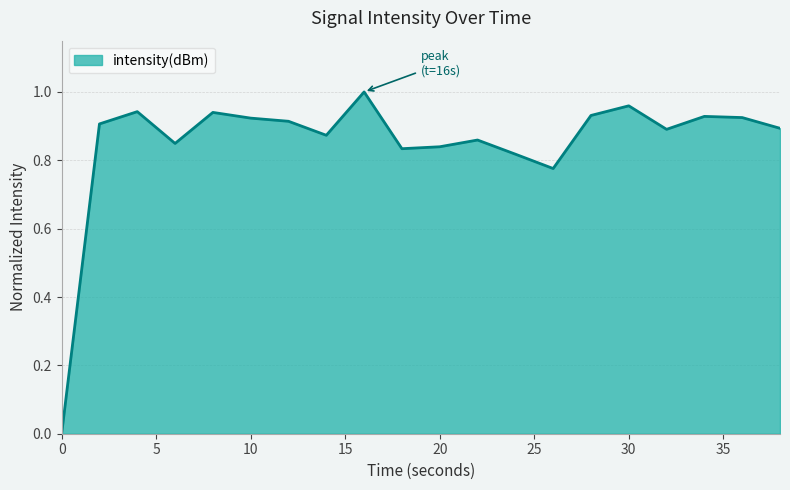

Is this an area chart (filled region under the line)?

Yes